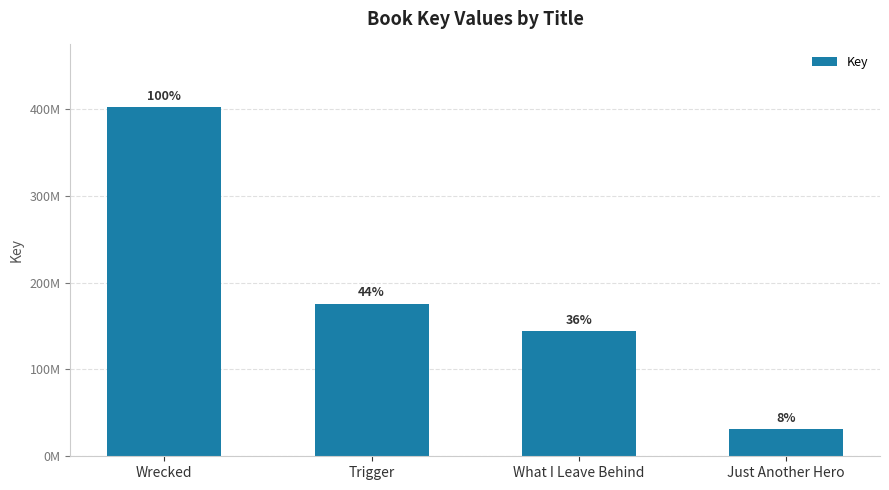

What is the approximate value at Just Another Hero, to the nearest 100?

31704100